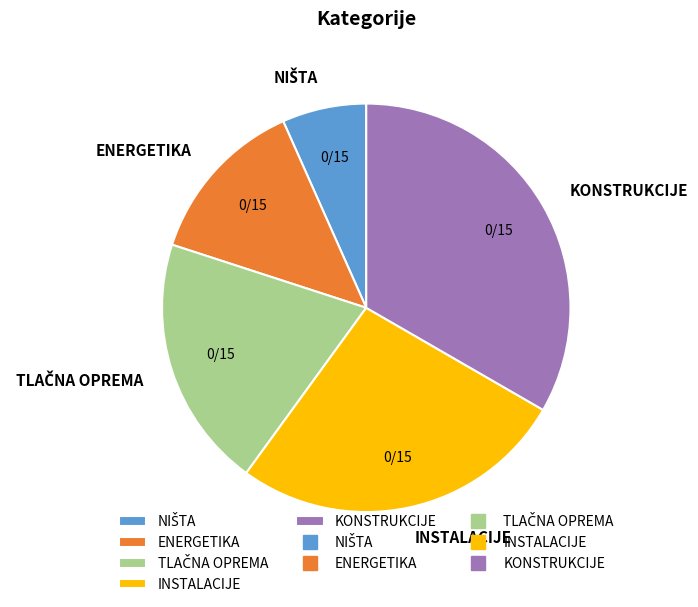

Between ENERGETIKA and INSTALACIJE, which is larger?

INSTALACIJE